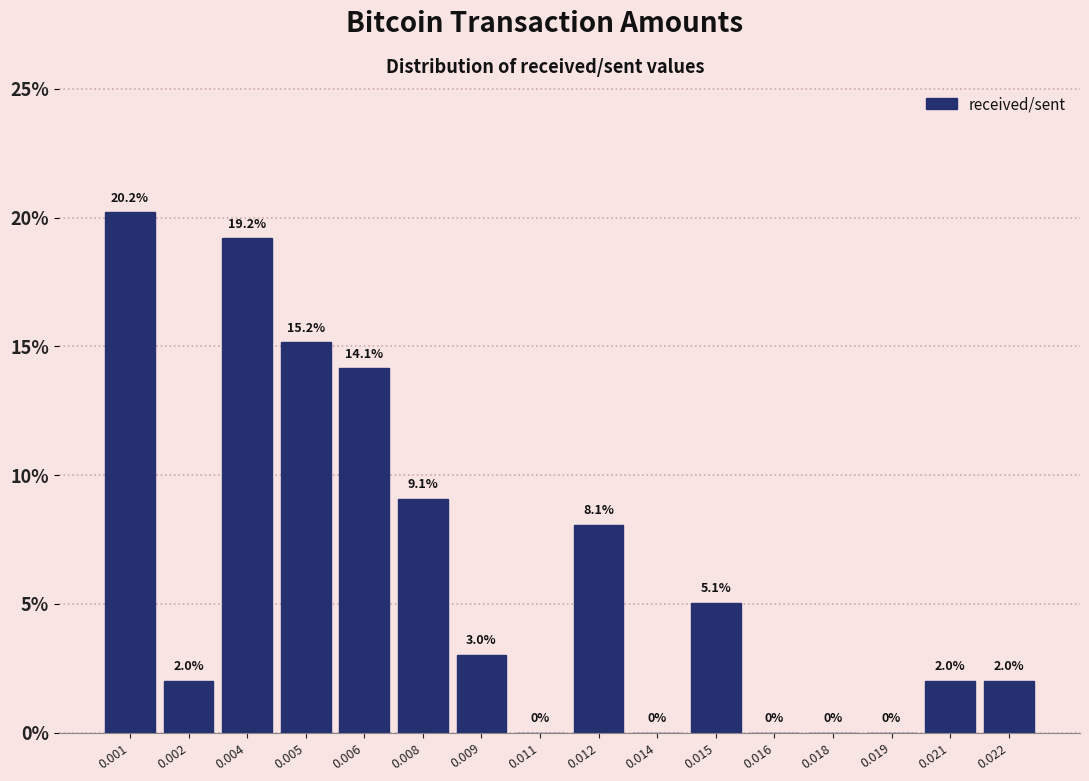

Reading left to right, extract all data points from this chart.

0.001=20.2	0.002=2.0	0.004=19.2	0.005=15.2	0.006=14.1	0.008=9.1	0.009=3.0	0.011=0.0	0.012=8.1	0.014=0.0	0.015=5.1	0.016=0.0	0.018=0.0	0.019=0.0	0.021=2.0	0.022=2.0